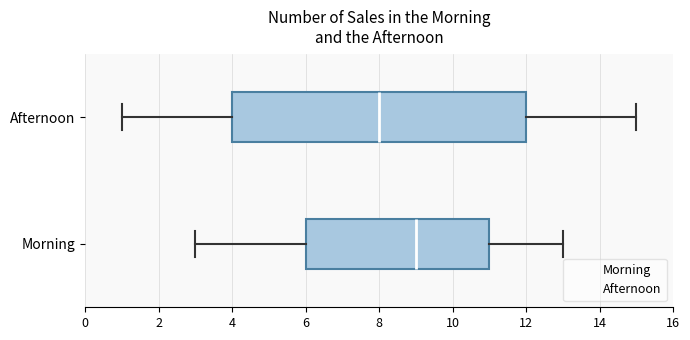

Reading bottom to top, transcribe this box plot: for each box, give where its median line is, the range the box spans, and where its two whiskers end, as read against the x-axis. The values are not printed on the chart, so give them approximately, as read against the axis.

Morning: median 9, box 6 to 11, whiskers 3 to 13
Afternoon: median 8, box 4 to 12, whiskers 1 to 15